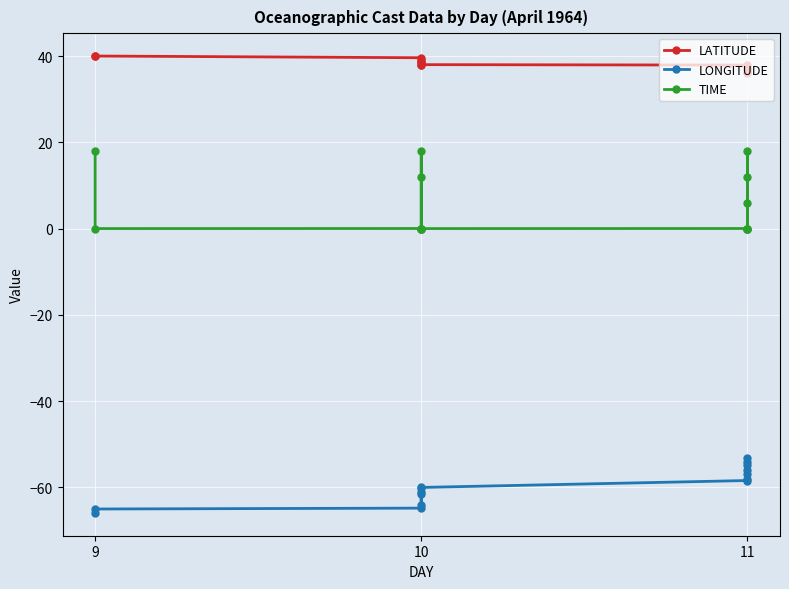

Reading left to right, list all the values displayed in this chart.

LATITUDE: 40.0	40.0	39.6	38.7	38.5	39.0	38.0	38.0	37.9	37.4	36.9	36.4	37.0	36.0	37.0
LONGITUDE: -65.9	-65.0	-64.8	-61.6	-60.1	-64.0	-61.0	-60.0	-58.4	-56.8	-54.9	-53.2	-58.0	-54.0	-56.0
TIME: 18.0	0.0	0.0	12.0	18.0	0.0	0.0	0.0	0.0	6.0	12.0	18.0	0.0	0.0	0.0